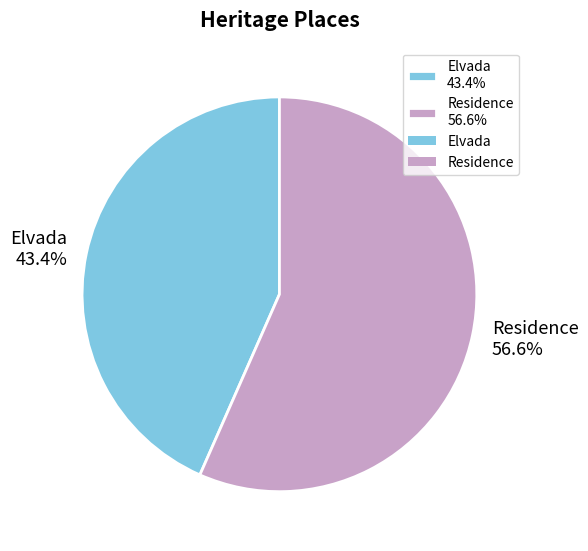

How many segments does this pie chart have?

2